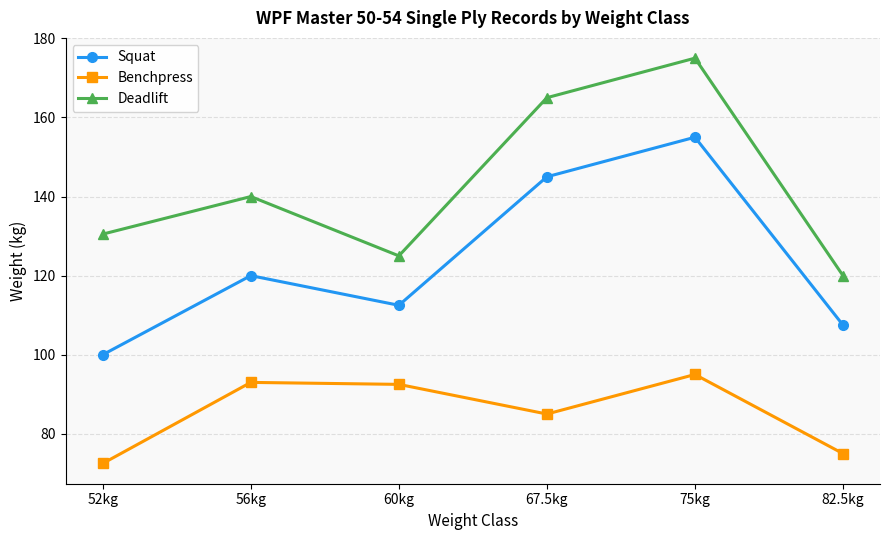

The value of Squat at 82.5kg is 40.4. True or false?

False